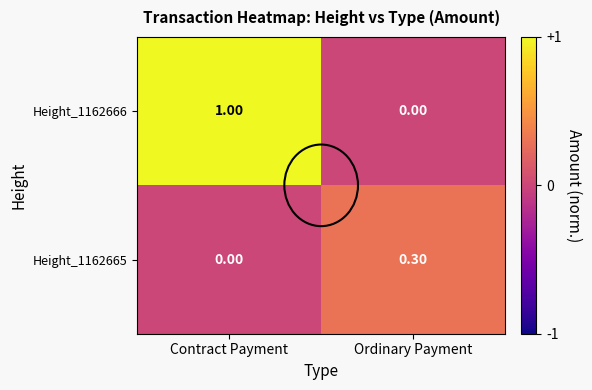

What is the average value of the Height_1162666 series?

0.5